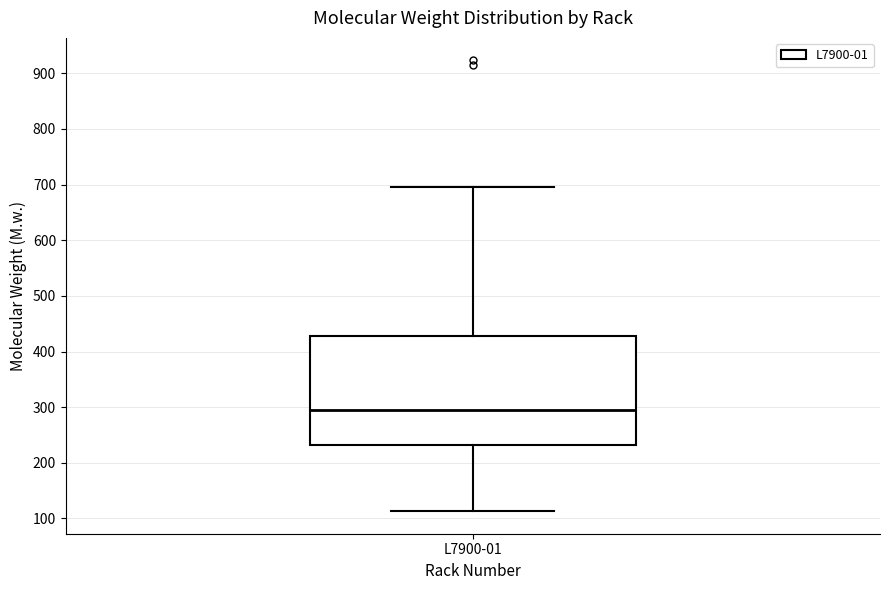

Read this box plot against the y-axis: the position of the median line, the range covered by the box, and the ends of both whiskers. The values are not printed on the chart, so give them approximately, as read against the axis.

median 290, box 230 to 430, whiskers 110 to 690